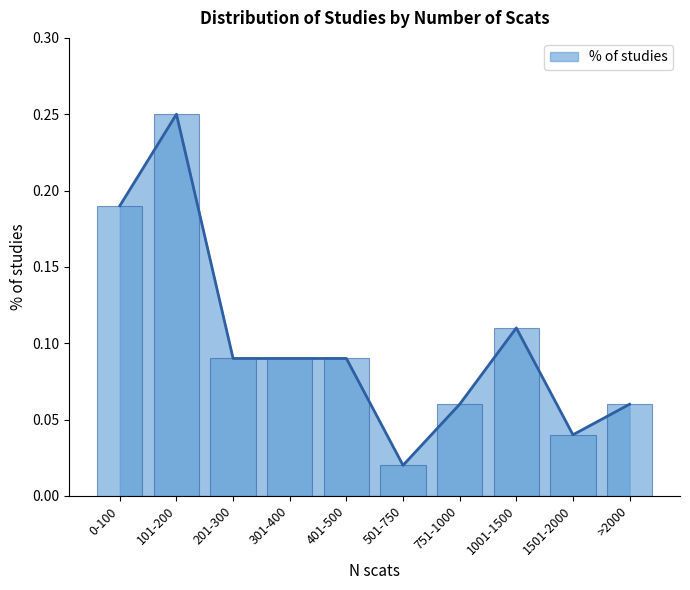

How many distinct data groups are displayed?

1